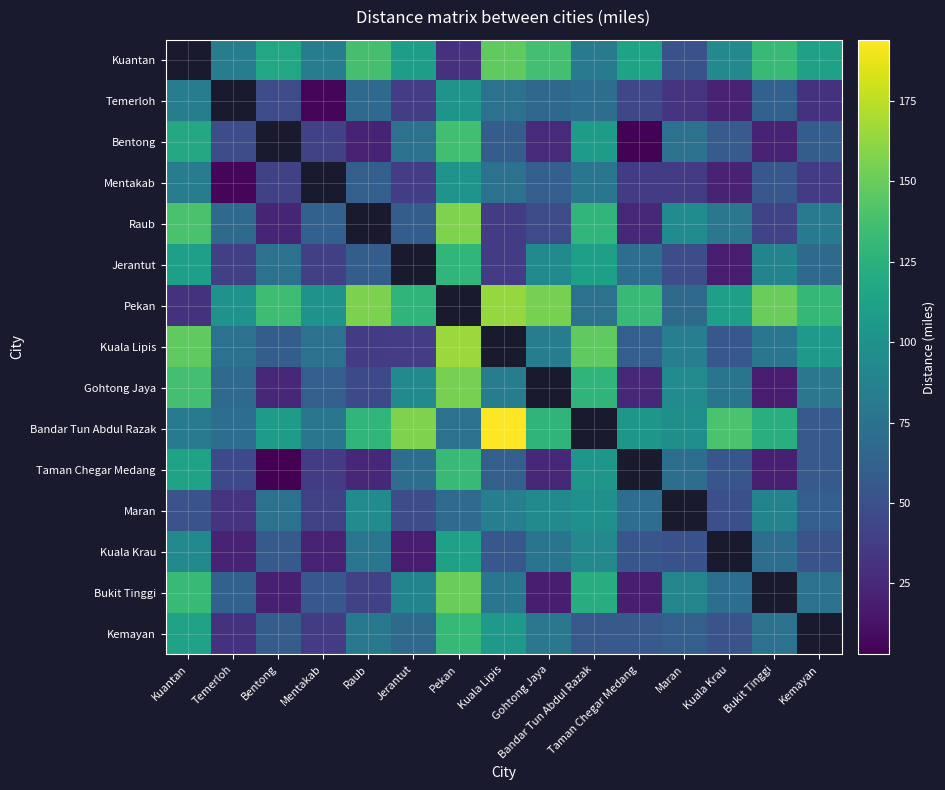

At which label does Maran first exceed 71?

Bentong